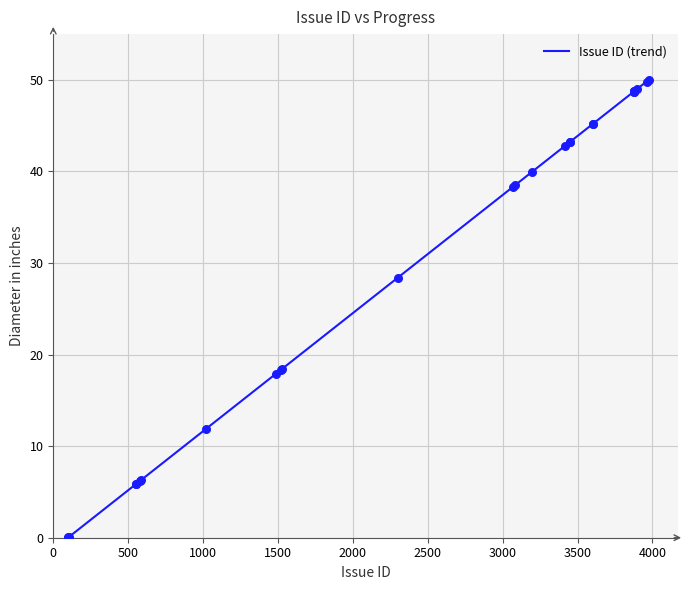

What is the greatest value displayed?

50.0